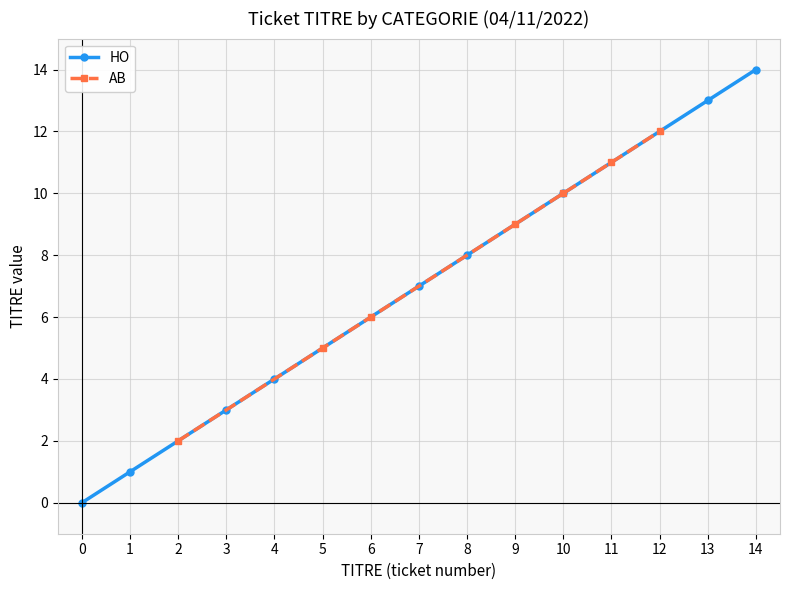

At which label does HO reach its peak?

14